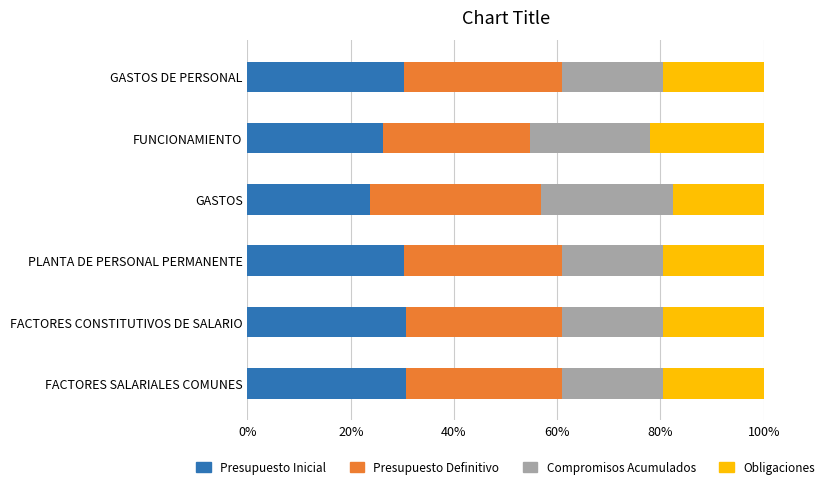

The Presupuesto Inicial series shows 30.7 at FACTORES SALARIALES COMUNES. True or false?

True